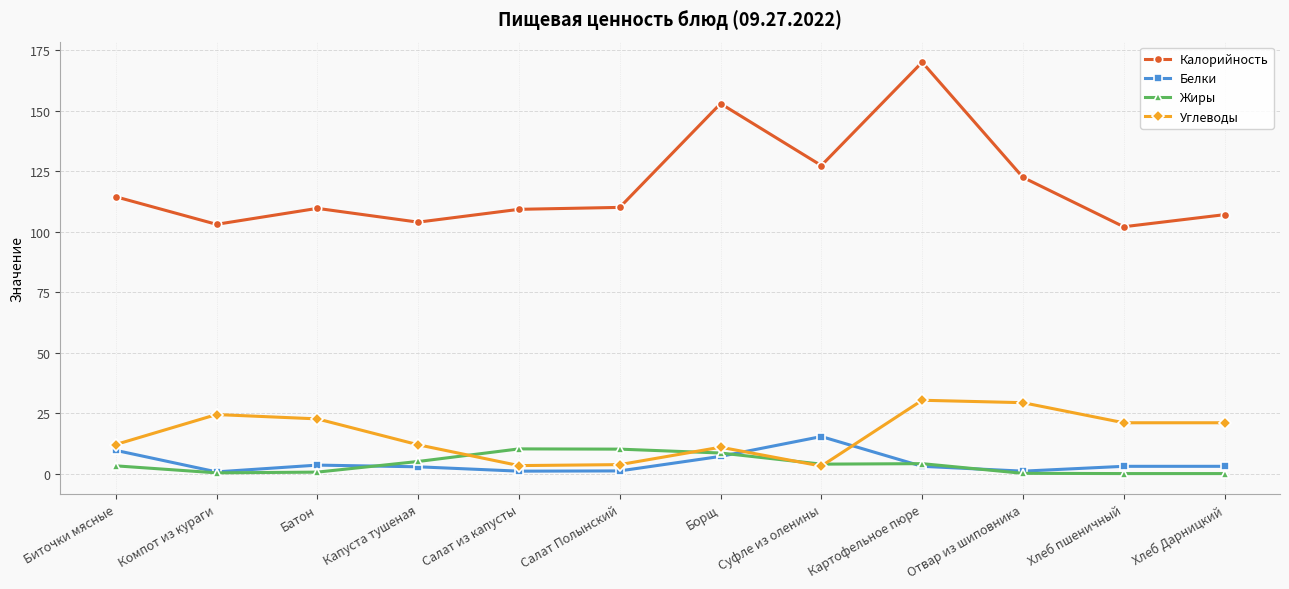

List the series in order of their peak value, highest first.

Калорийность, Углеводы, Белки, Жиры